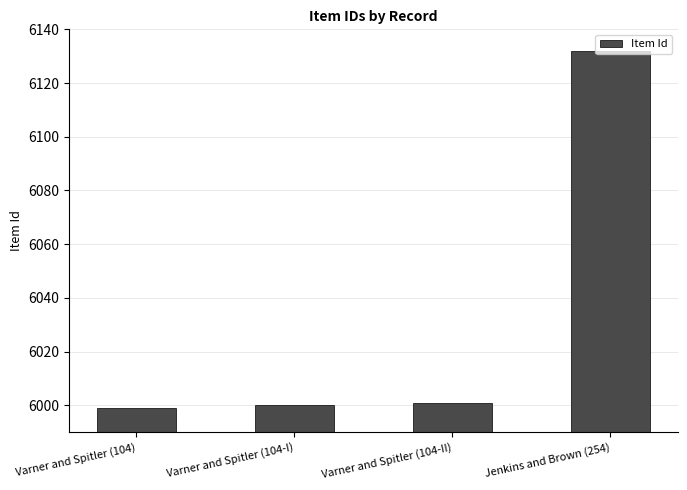

What is the greatest value displayed?

6132